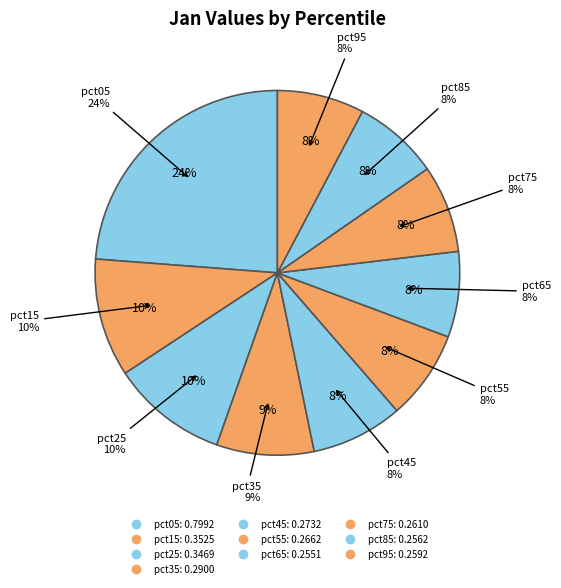

Is the sum of pct65 and pct45 greater than half?

No